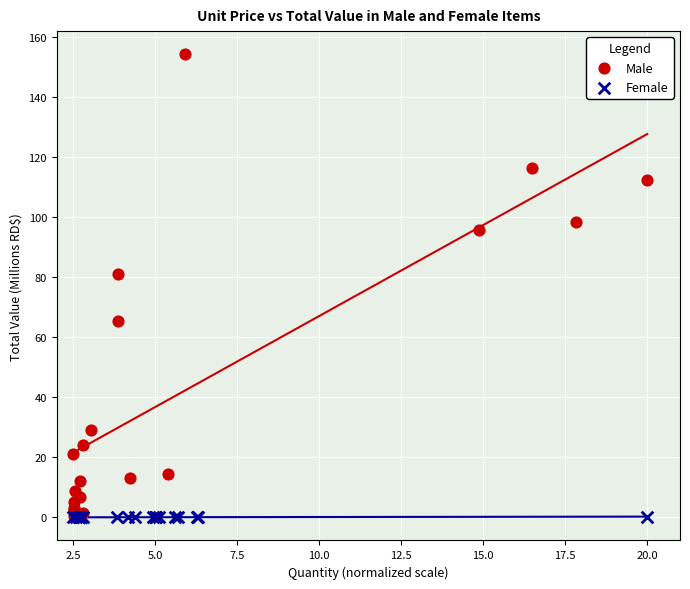

What are all the series names shown in the legend?

Male, Female